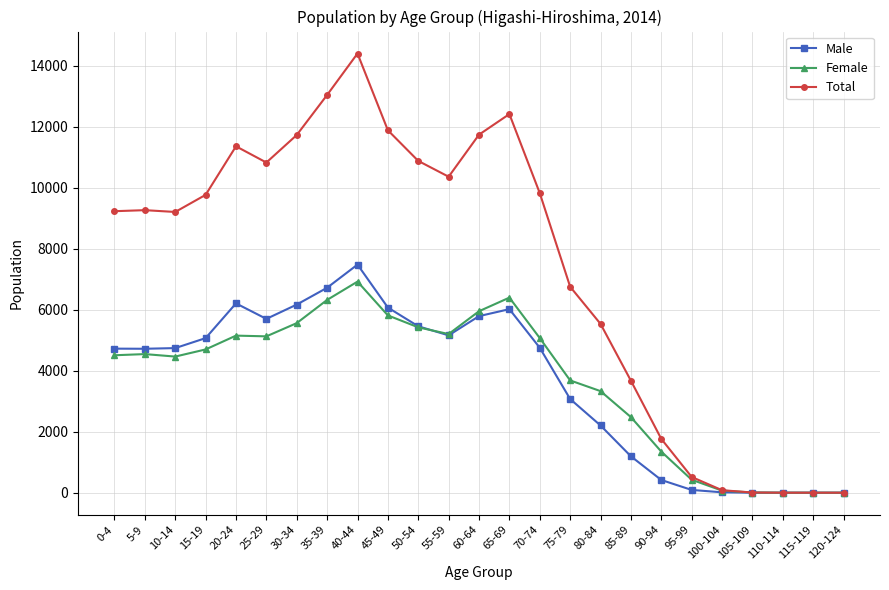

Which series has the largest range (max minus min)?

Total